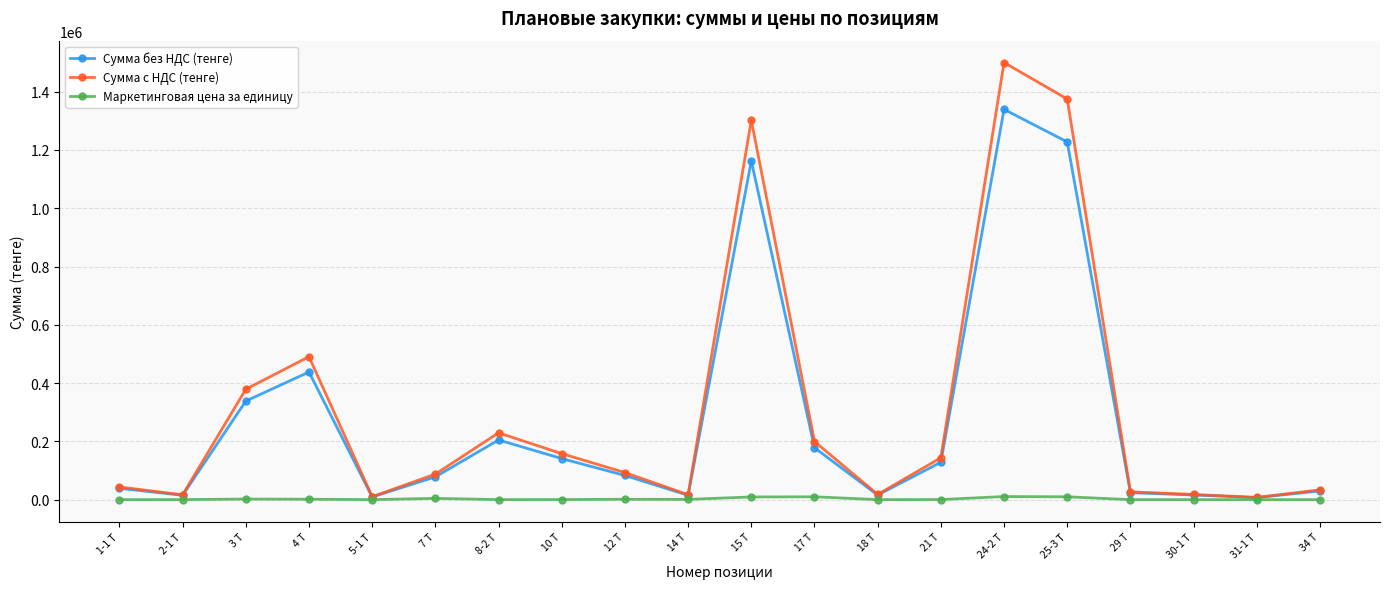

At which category does Сумма с НДС (тенге) reach its first local peak?

4 Т